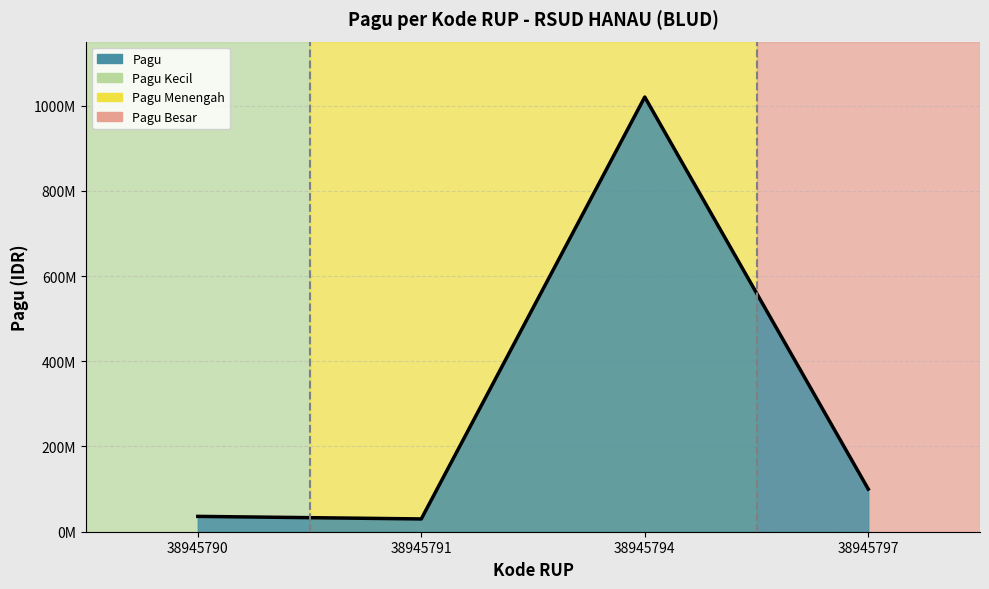

What value does the data have at 38945797, to the nearest 100?

100000000